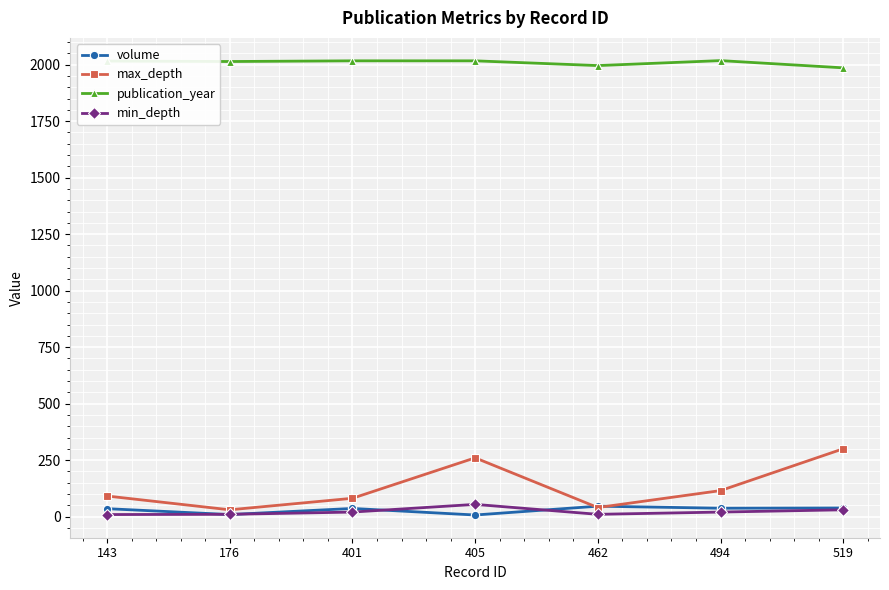

True or false: max_depth has more than 2 interior local peaks.

False